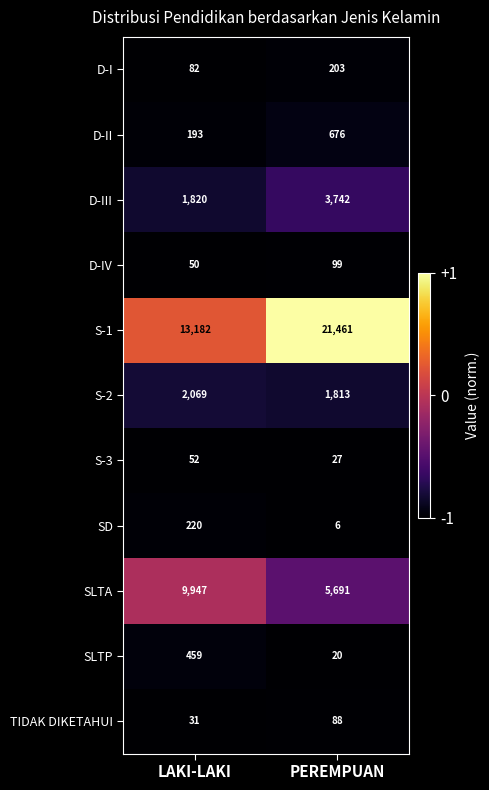

Rank the series at PEREMPUAN from highest to lowest value.

S-1, SLTA, D-III, S-2, D-II, D-I, D-IV, TIDAK DIKETAHUI, S-3, SLTP, SD